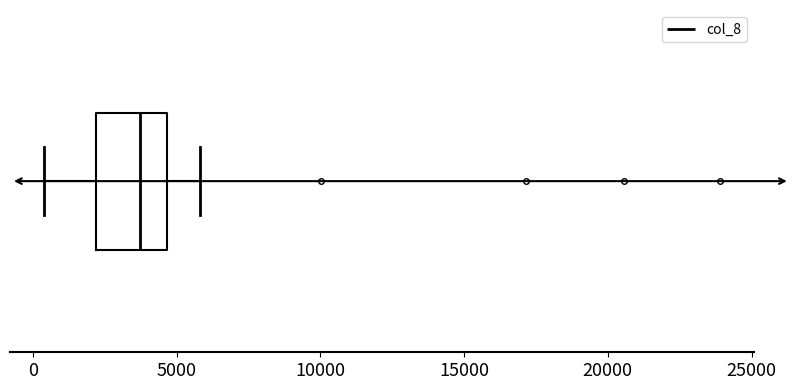

Read this box plot against the x-axis: the position of the median line, the range covered by the box, and the ends of both whiskers. The values are not printed on the chart, so give them approximately, as read against the axis.

median 3500, box 2000 to 4500, whiskers 500 to 6000